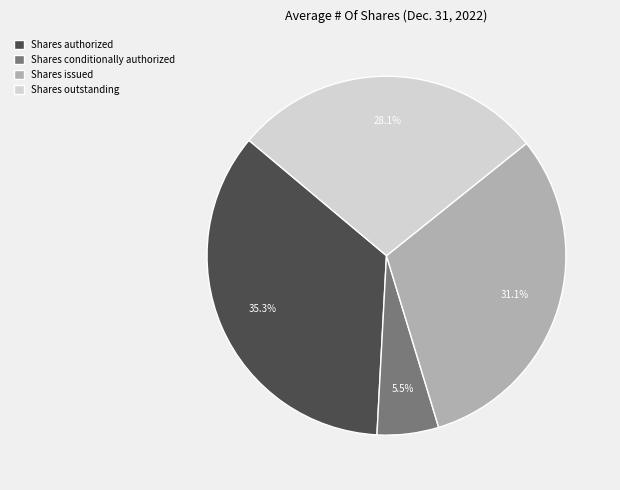

Rank the categories by value from lowest to highest.

Shares conditionally authorized, Shares outstanding, Shares issued, Shares authorized